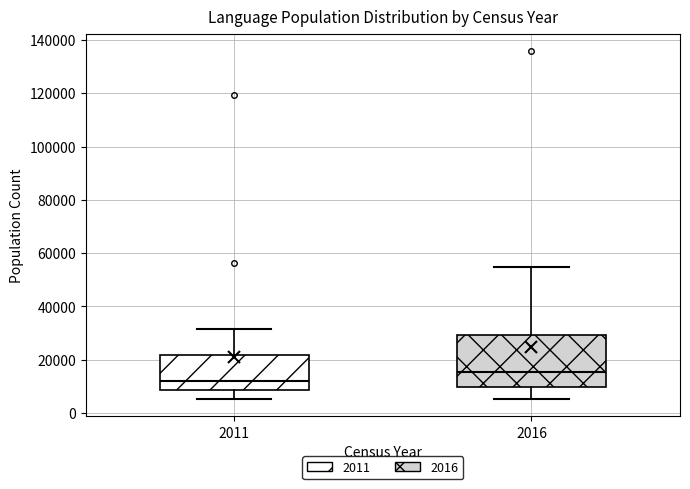

Reading left to right, transcribe this box plot: for each box, give where its median line is, the range the box spans, and where its two whiskers end, as read against the y-axis. The values are not printed on the chart, so give them approximately, as read against the axis.

2011: median 12000, box 8000 to 22000, whiskers 6000 to 32000
2016: median 16000, box 10000 to 30000, whiskers 6000 to 54000